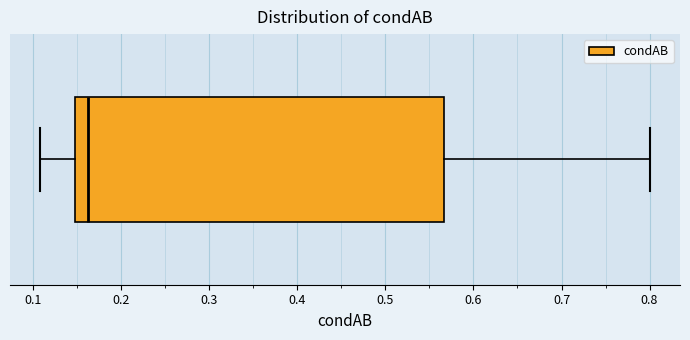

Read this box plot against the x-axis: the position of the median line, the range covered by the box, and the ends of both whiskers. The values are not printed on the chart, so give them approximately, as read against the axis.

median 0.16, box 0.15 to 0.57, whiskers 0.11 to 0.80